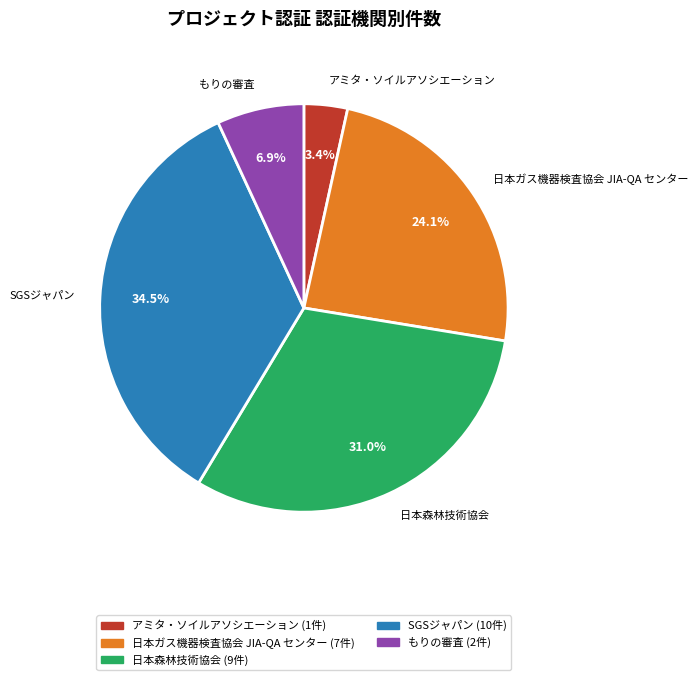

How many slices are in this pie chart?

5